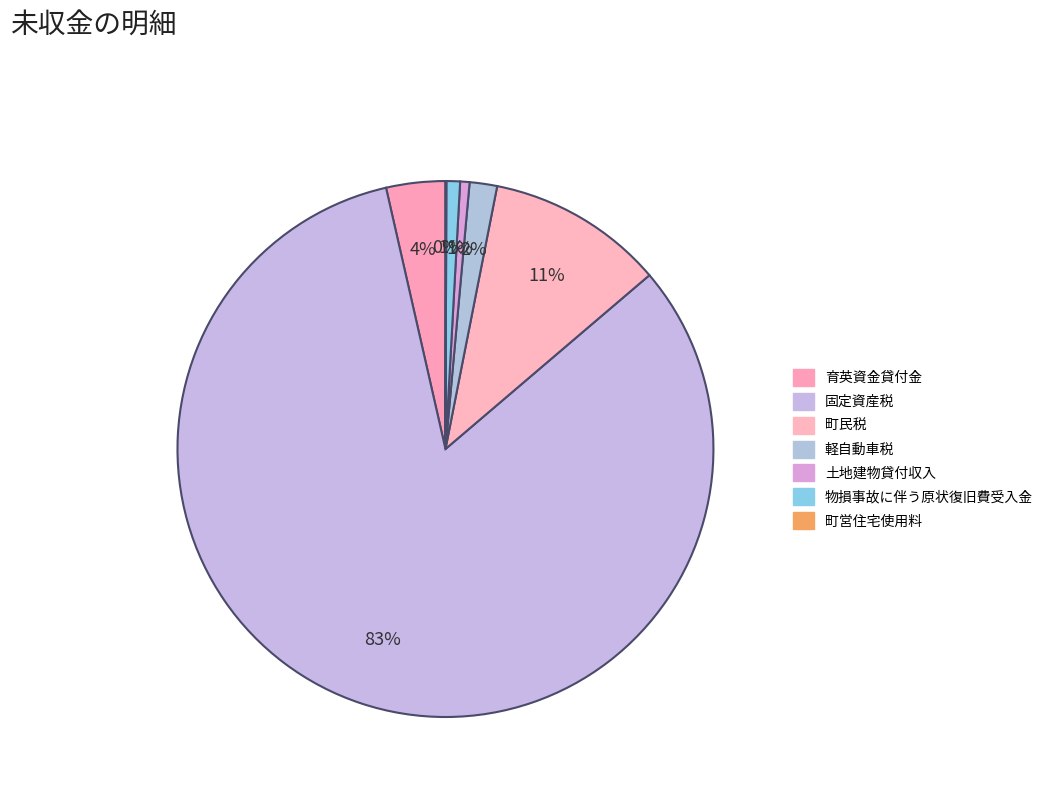

What is the largest slice in the pie chart?

固定資産税